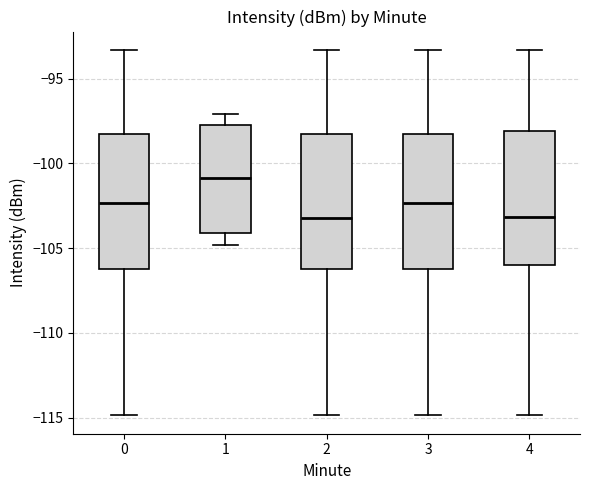

Which box has the highest median line?

1